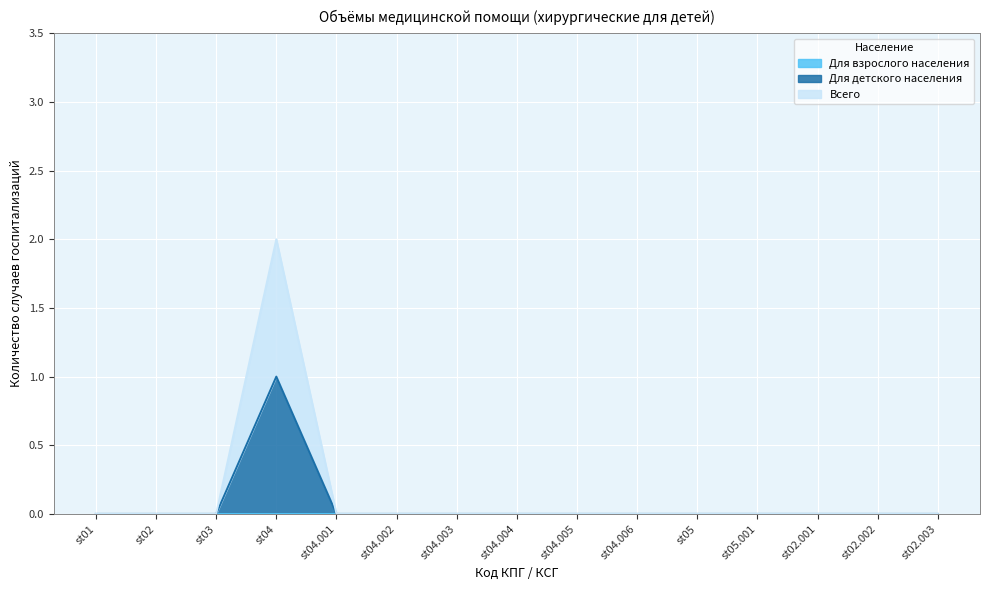

How many values in the Для детского населения series exceed 0?

1